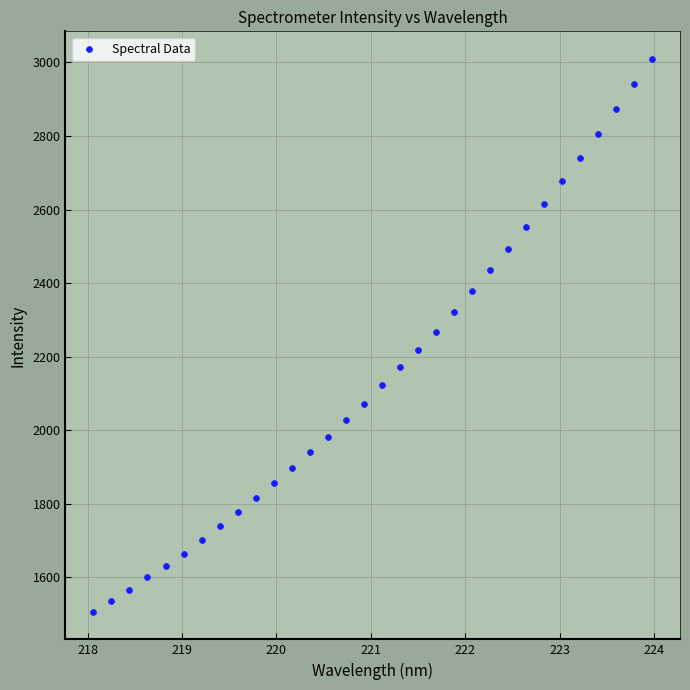

What is the range of Y values (max minus min)?

1502.7